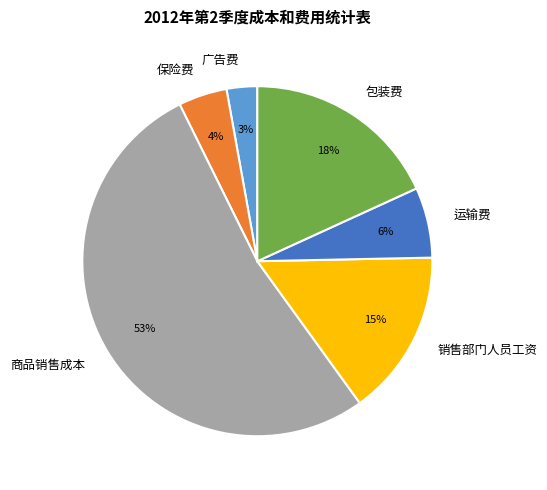

Rank the categories by value from highest to lowest.

商品销售成本, 包装费, 销售部门人员工资, 运输费, 保险费, 广告费